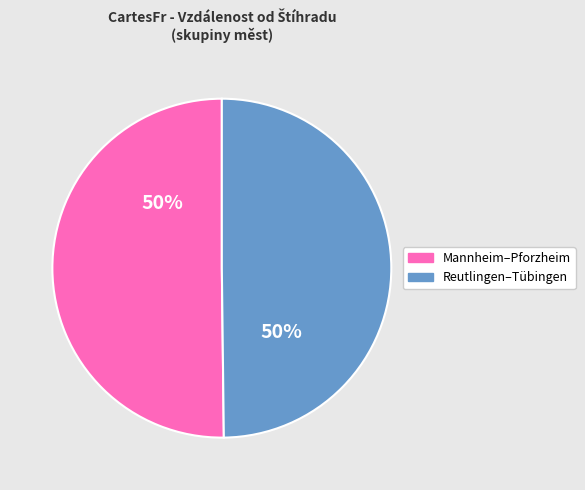

How many slices are in this pie chart?

2